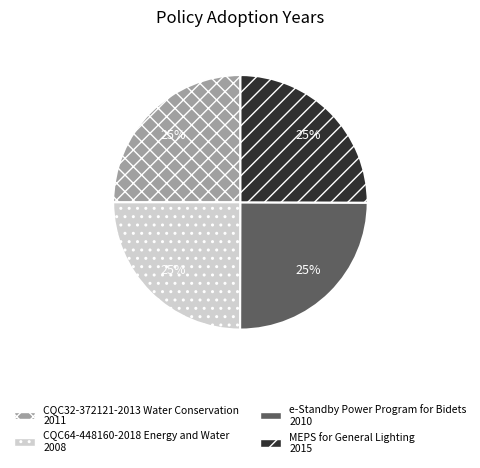

To the nearest percent, what is the combined percentage of e-Standby Power Program for Bidets and CQC64-448160-2018 Energy and Water?

50%